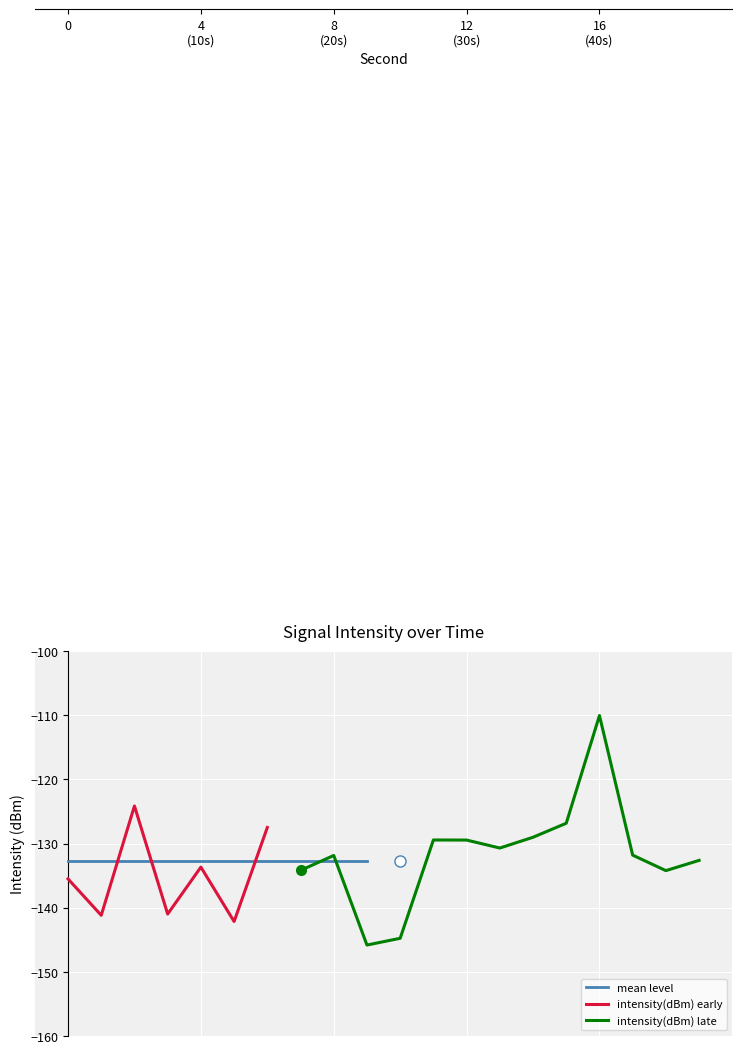

True or false: there are more than 0 points higher than both neighbors.

True